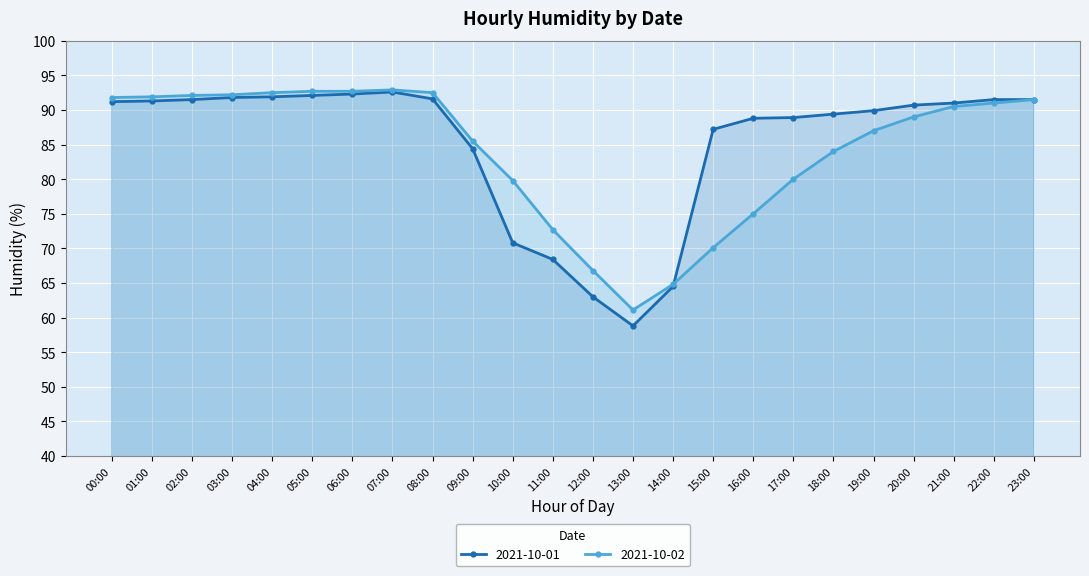

Which series has the largest range (max minus min)?

2021-10-01